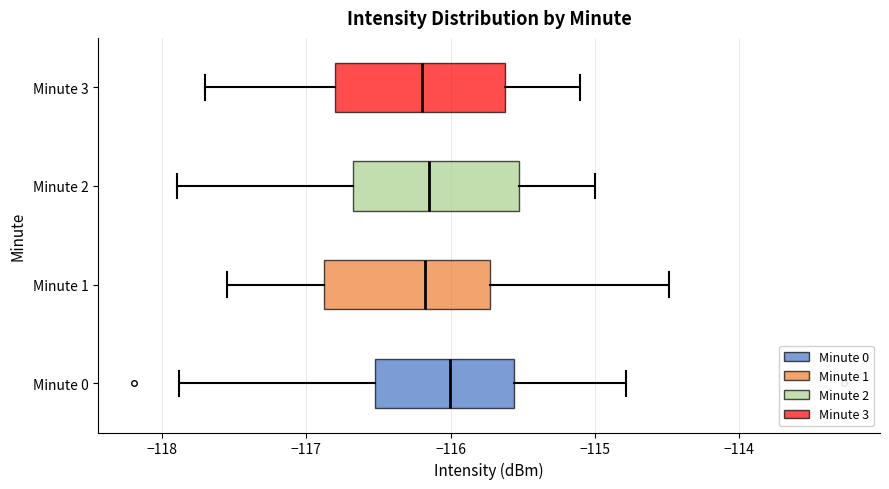

Where is the right edge of the box for Minute 3 on the x-axis? The values are not printed on the chart, so give them approximately, as read against the axis.

-115.6